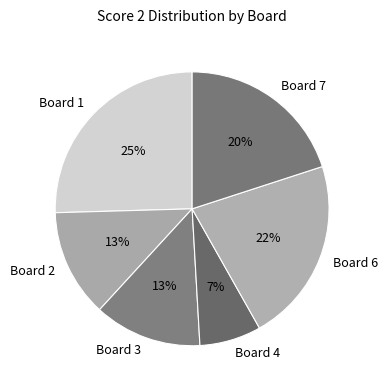

Count the number of slices in the pie.

6